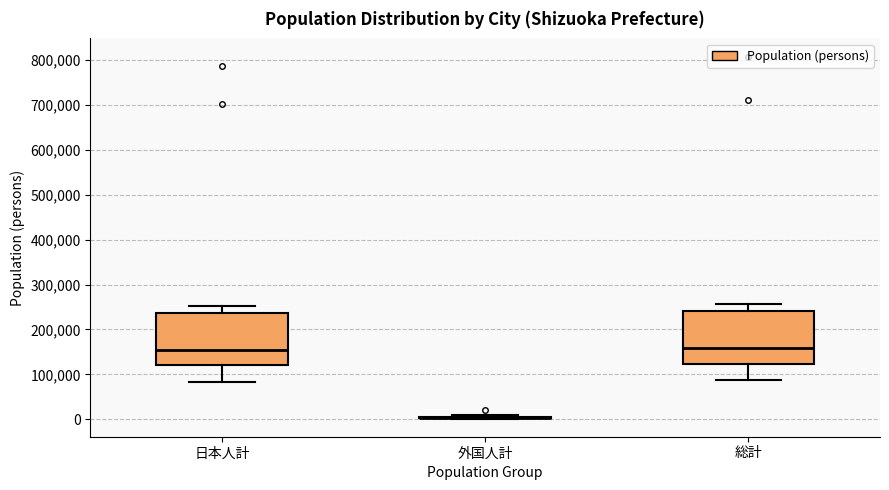

Reading left to right, transcribe this box plot: for each box, give where its median line is, the range the box spans, and where its two whiskers end, as read against the y-axis. The values are not printed on the chart, so give them approximately, as read against the axis.

日本人計: median 150000, box 120000 to 240000, whiskers 80000 to 250000
外国人計: box collapsed to a line at 0, whiskers 0 to 10000
総計: median 160000, box 120000 to 240000, whiskers 90000 to 260000